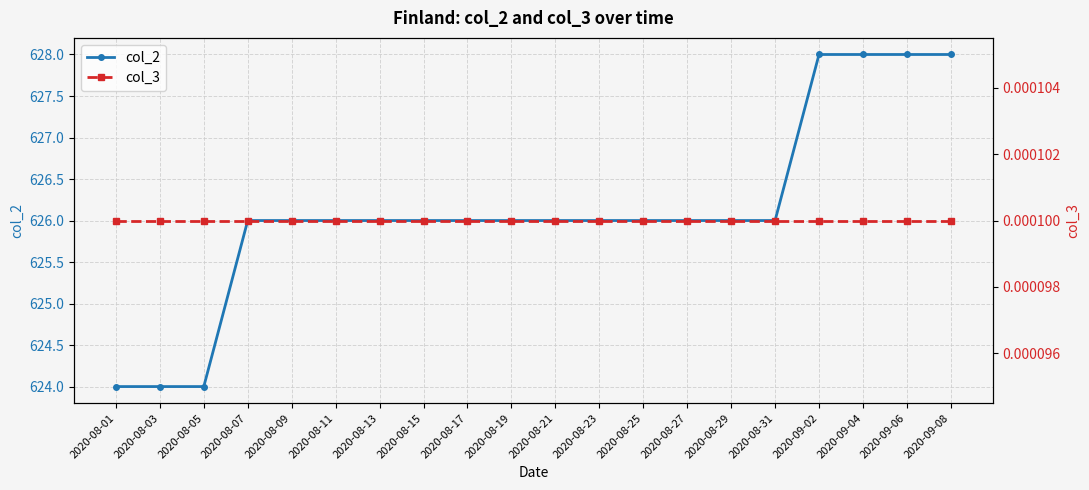

What is the maximum value shown in the chart?

628.0